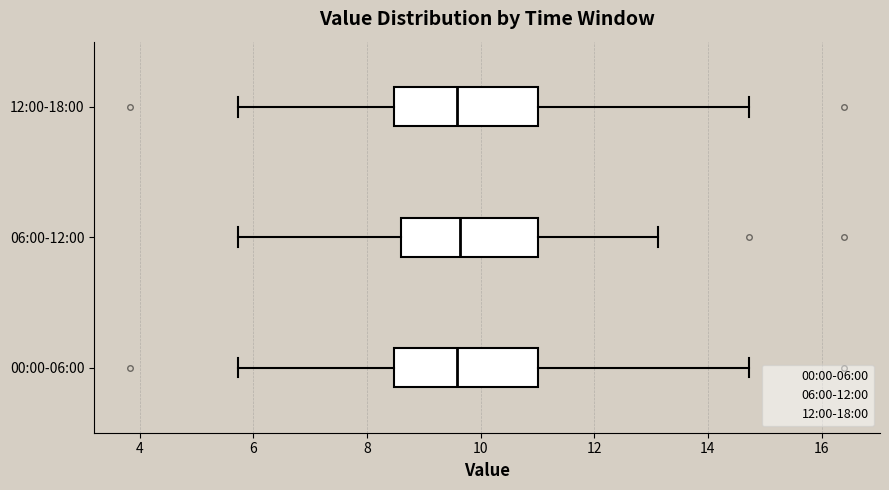

Reading bottom to top, read every box against the x-axis: the position of its median line, the range the box covers, and the ends of its whiskers. The values are not printed on the chart, so give them approximately, as read against the axis.

00:00-06:00: median 9.6, box 8.4 to 11.0, whiskers 5.8 to 14.8
06:00-12:00: median 9.6, box 8.6 to 11.0, whiskers 5.8 to 13.2
12:00-18:00: median 9.6, box 8.4 to 11.0, whiskers 5.8 to 14.8